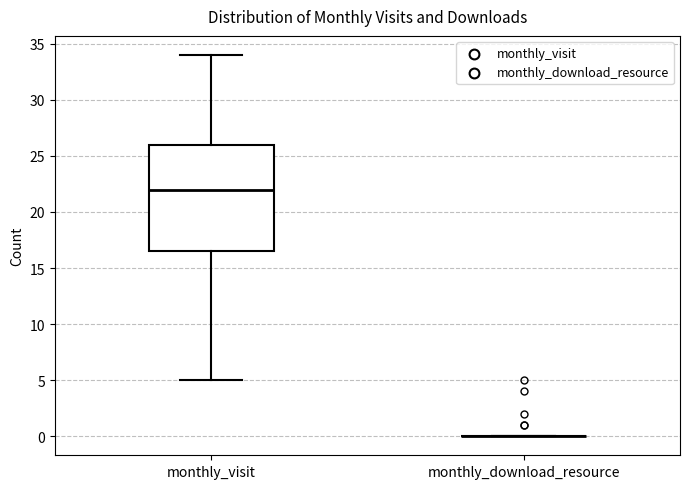

Reading left to right, transcribe this box plot: for each box, give where its median line is, the range the box spans, and where its two whiskers end, as read against the y-axis. The values are not printed on the chart, so give them approximately, as read against the axis.

monthly_visit: median 22.0, box 16.5 to 26.0, whiskers 5.0 to 34.0
monthly_download_resource: box collapsed to a line at 0.0, whiskers 0.0 to 0.0